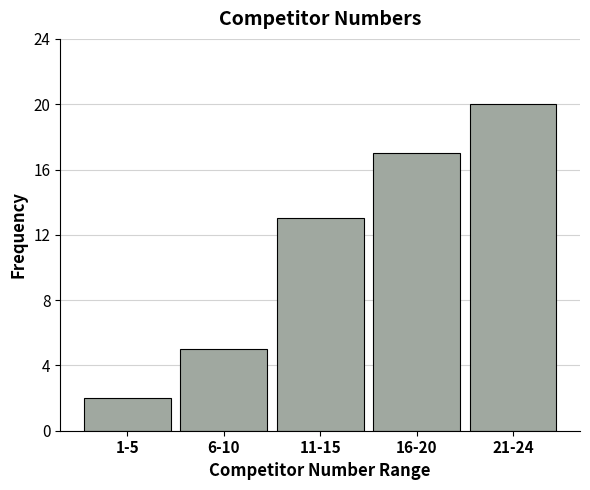

Reading left to right, transcribe all the data shown in this chart.

2	5	13	17	20